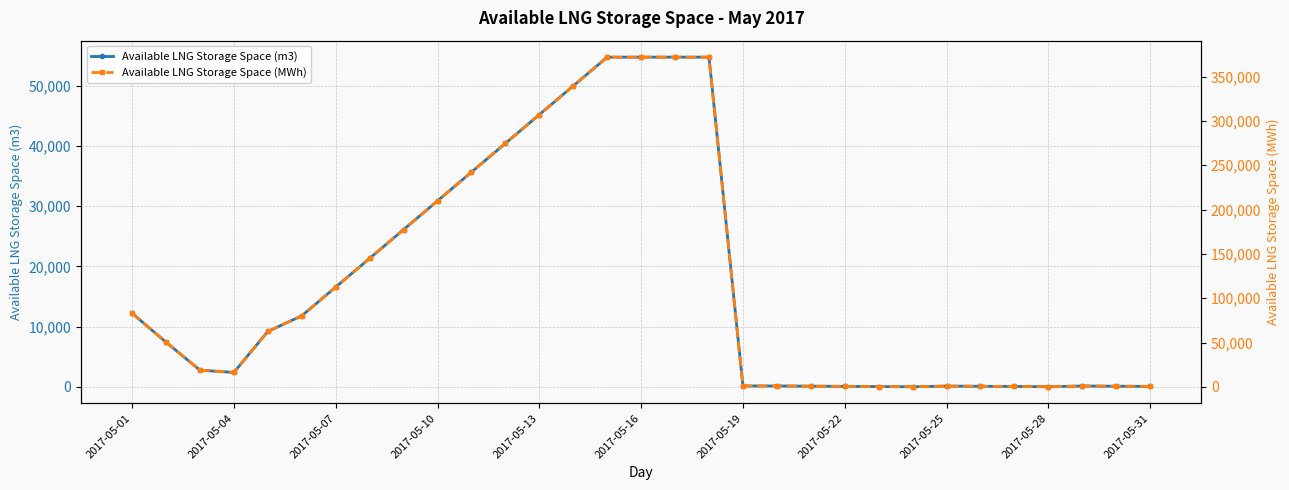

True or false: Available LNG Storage Space (MWh) and Available LNG Storage Space (m3) intersect in this chart.

False